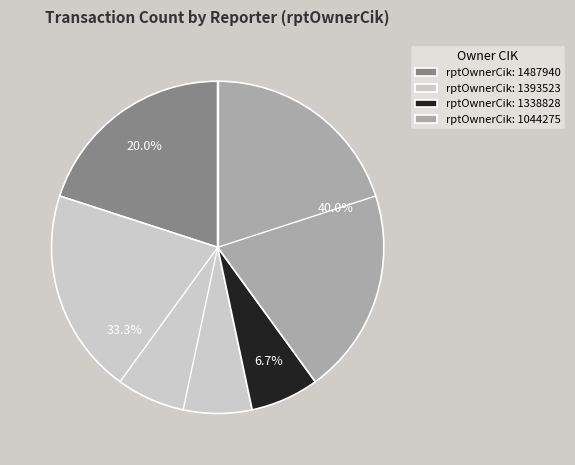

Between rptOwnerCik: 1487940 and rptOwnerCik: 1393523, which is larger?

rptOwnerCik: 1393523